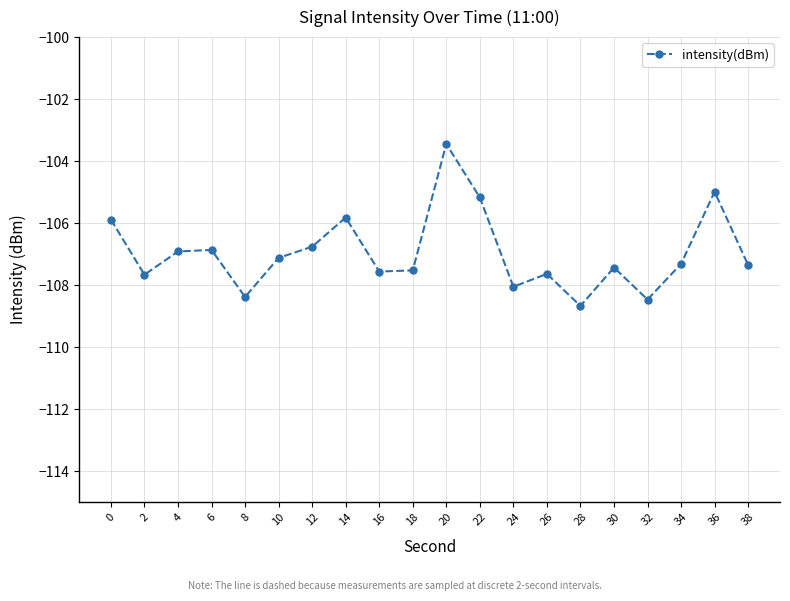

What is the minimum value shown in the chart?

-108.7